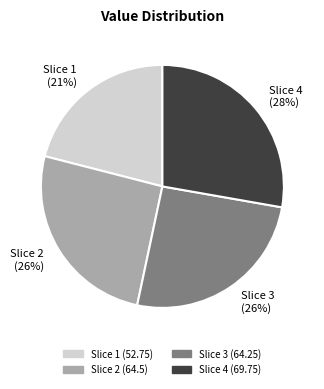

To the nearest percent, what is the difference between the largest and smallest slice percentages?

7%